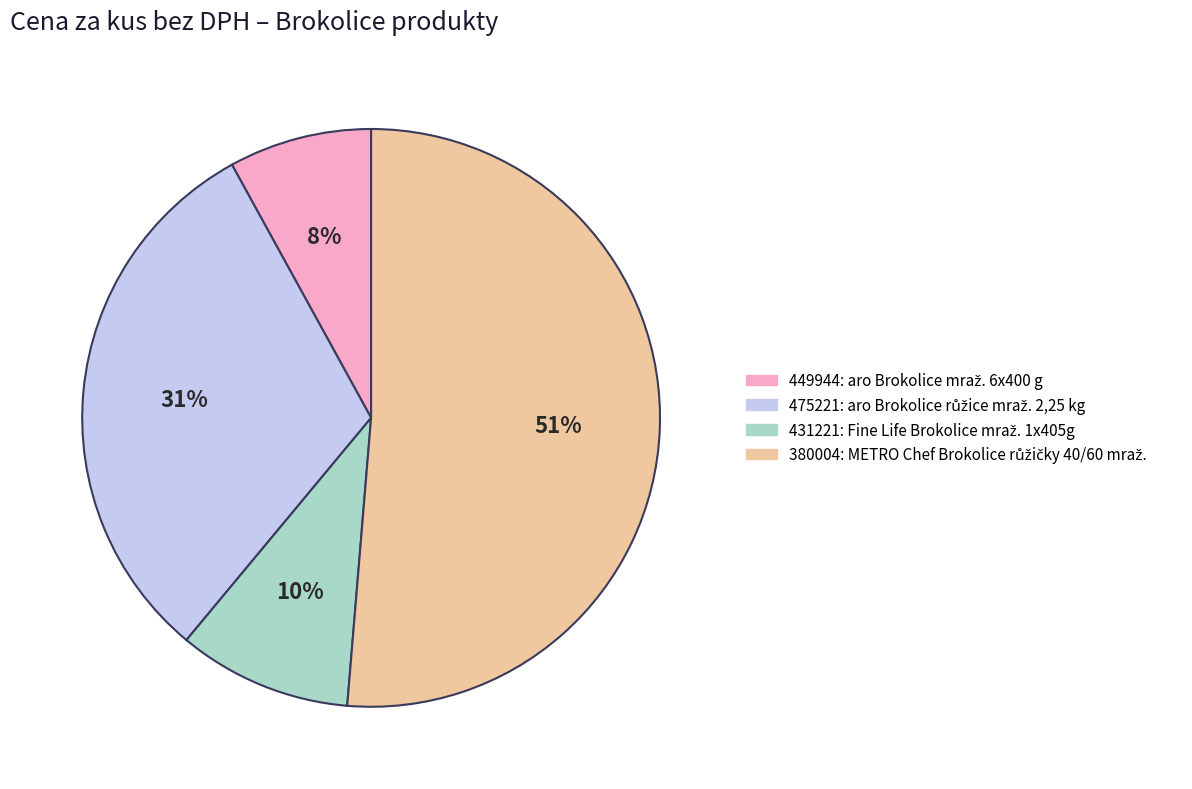

Do 431221 and 475221 together represent more than half of the pie?

No